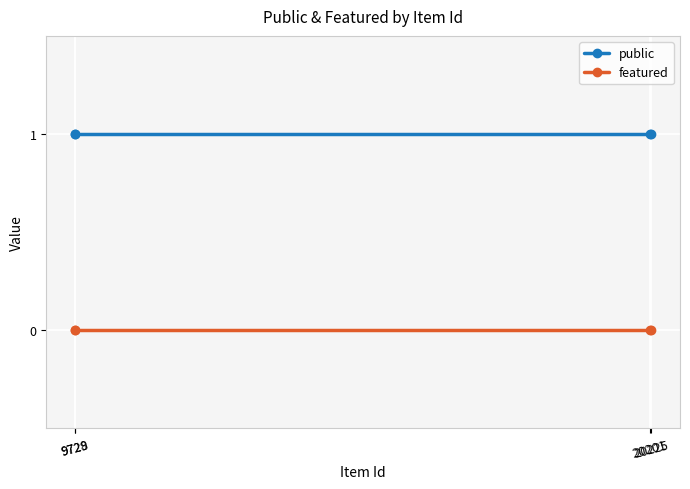

Reading left to right, transcribe all the data shown in this chart.

public: 1	1	1	1
featured: 0	0	0	0